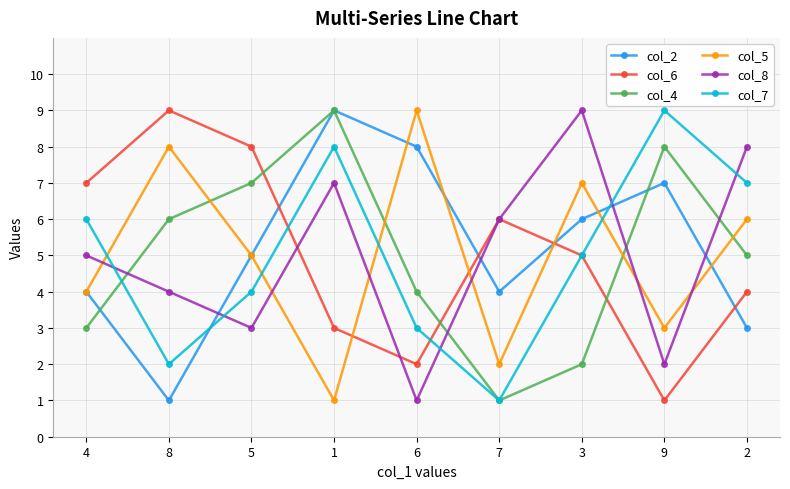

What is the label of the 2nd point from the right?

9